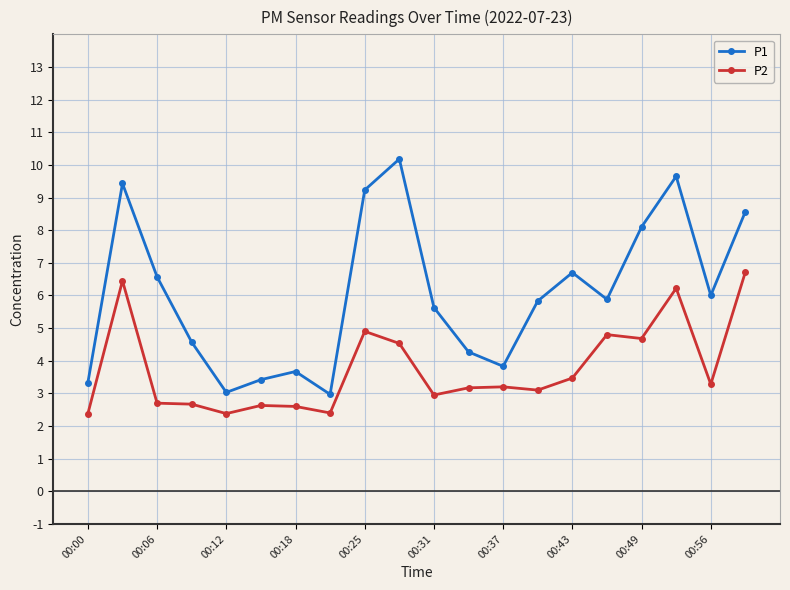

True or false: P2 and P1 intersect in this chart.

False